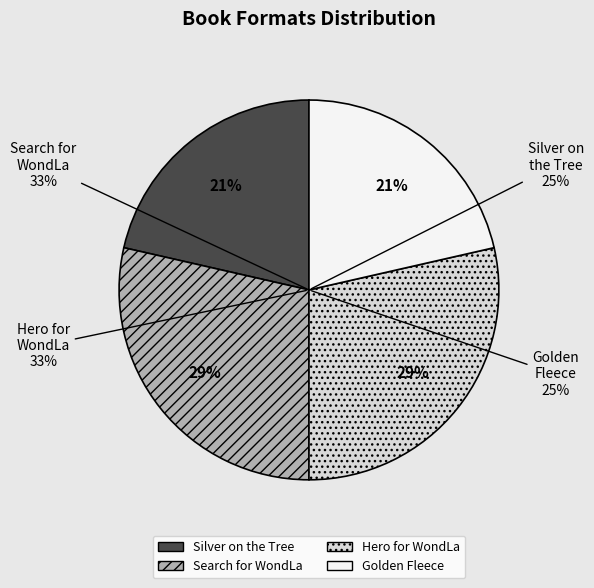

Do Search for WondLa and Silver on the Tree together represent more than half of the pie?

No